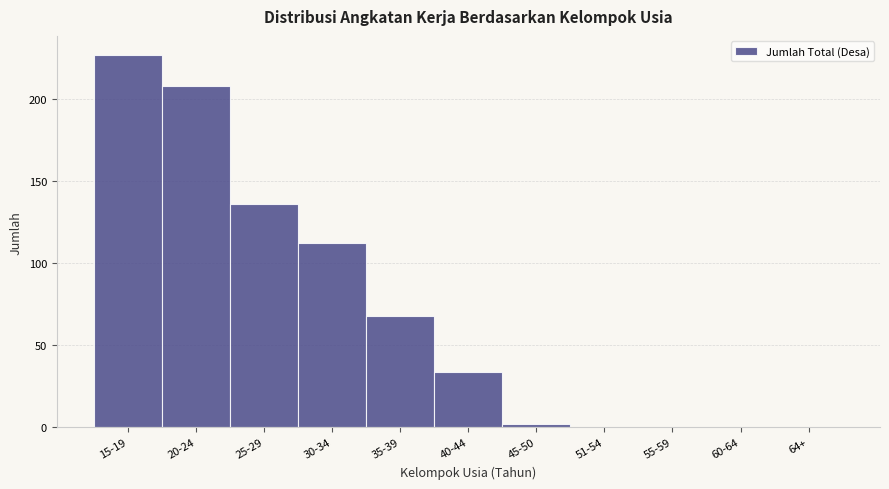

Reading left to right, transcribe all the data shown in this chart.

15-19=227	20-24=208	25-29=136	30-34=112	35-39=68	40-44=34	45-50=2	51-54=0	55-59=0	60-64=0	64+=0